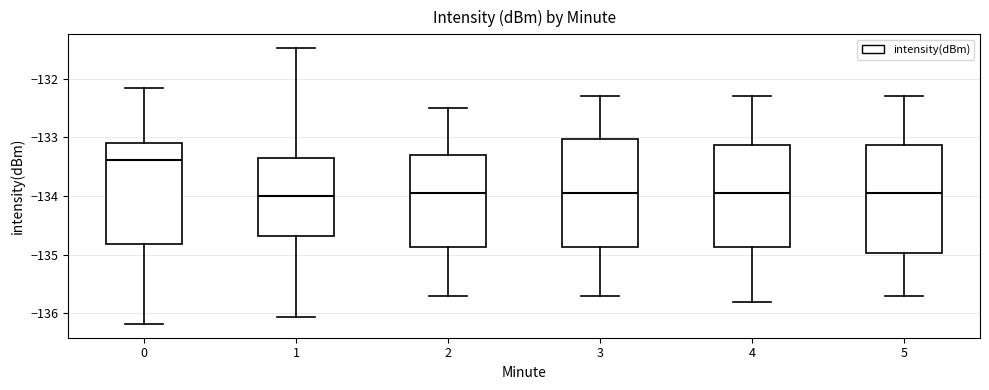

Reading left to right, transcribe this box plot: for each box, give where its median line is, the range the box spans, and where its two whiskers end, as read against the y-axis. The values are not printed on the chart, so give them approximately, as read against the axis.

0: median -133.4, box -134.8 to -133.1, whiskers -136.2 to -132.2
1: median -134.0, box -134.7 to -133.3, whiskers -136.1 to -131.5
2: median -133.9, box -134.9 to -133.3, whiskers -135.7 to -132.5
3: median -133.9, box -134.9 to -133.0, whiskers -135.7 to -132.3
4: median -133.9, box -134.9 to -133.1, whiskers -135.8 to -132.3
5: median -133.9, box -135.0 to -133.1, whiskers -135.7 to -132.3